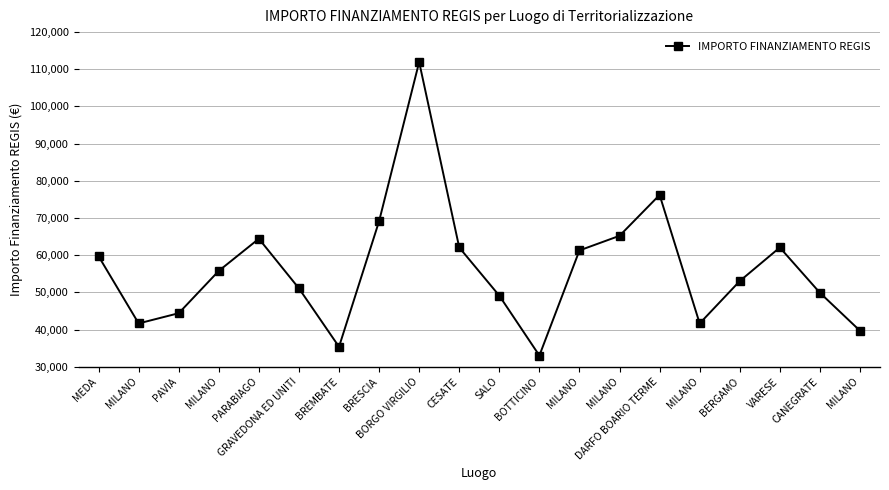

Is it true that the value at SALO is 29357.6?

False